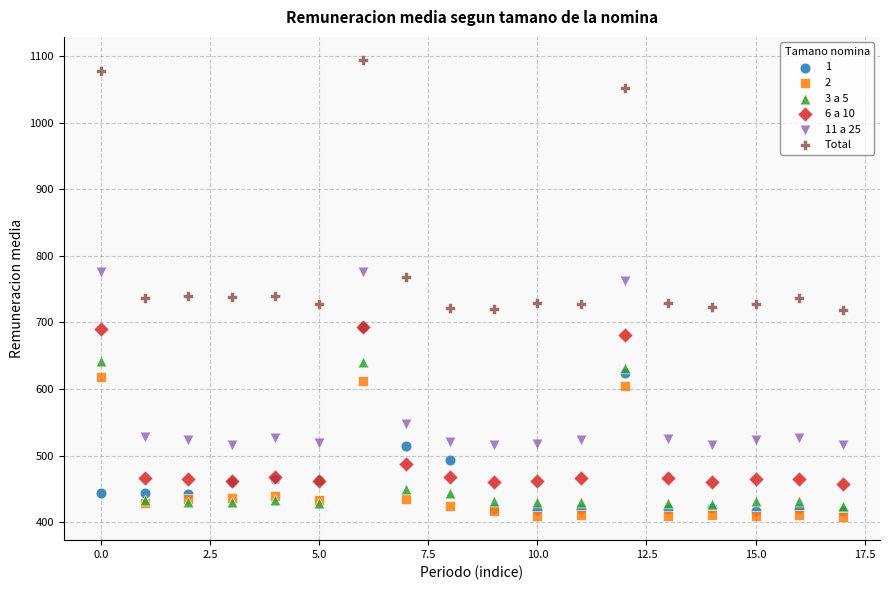

Which series has the widest spread of Y values?

Total